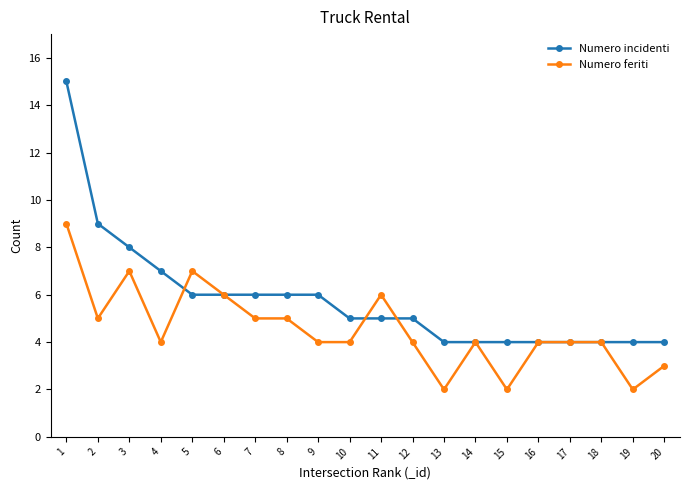

True or false: Numero feriti has more than 2 points higher than both neighbors.

True